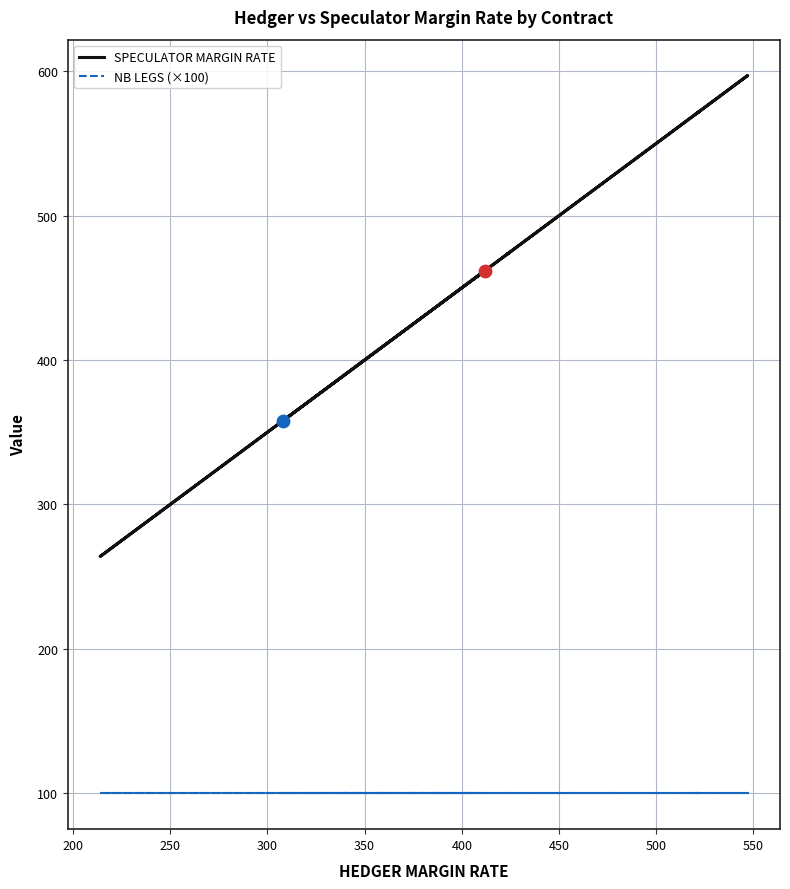

Which series contains the lowest Y value?

NB LEGS (×100)